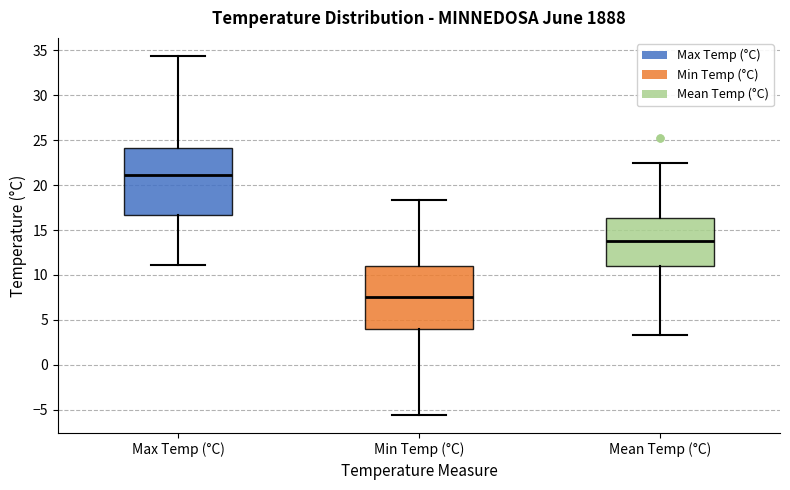

Reading left to right, read every box against the y-axis: the position of its median line, the range the box covers, and the ends of its whiskers. The values are not printed on the chart, so give them approximately, as read against the axis.

Max Temp (°C): median 21.0, box 16.5 to 24.0, whiskers 11.0 to 34.5
Min Temp (°C): median 7.5, box 4.0 to 11.0, whiskers -5.5 to 18.5
Mean Temp (°C): median 14.0, box 11.0 to 16.5, whiskers 3.5 to 22.5